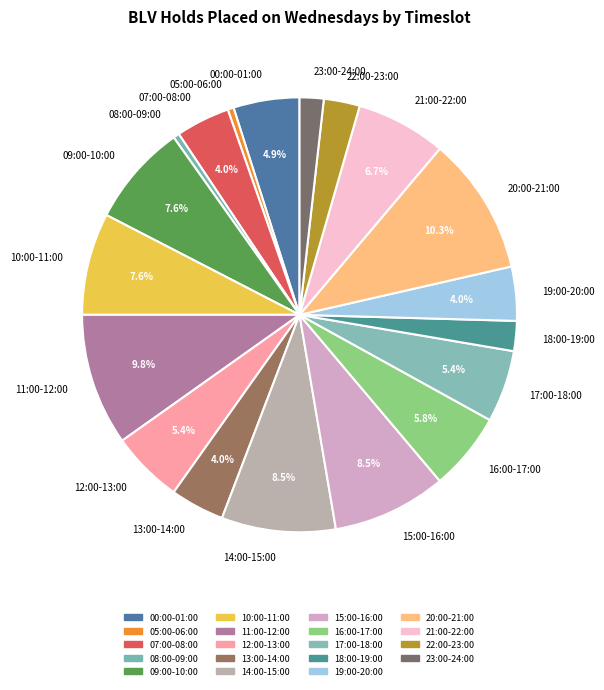

Count the number of slices in the pie.

19